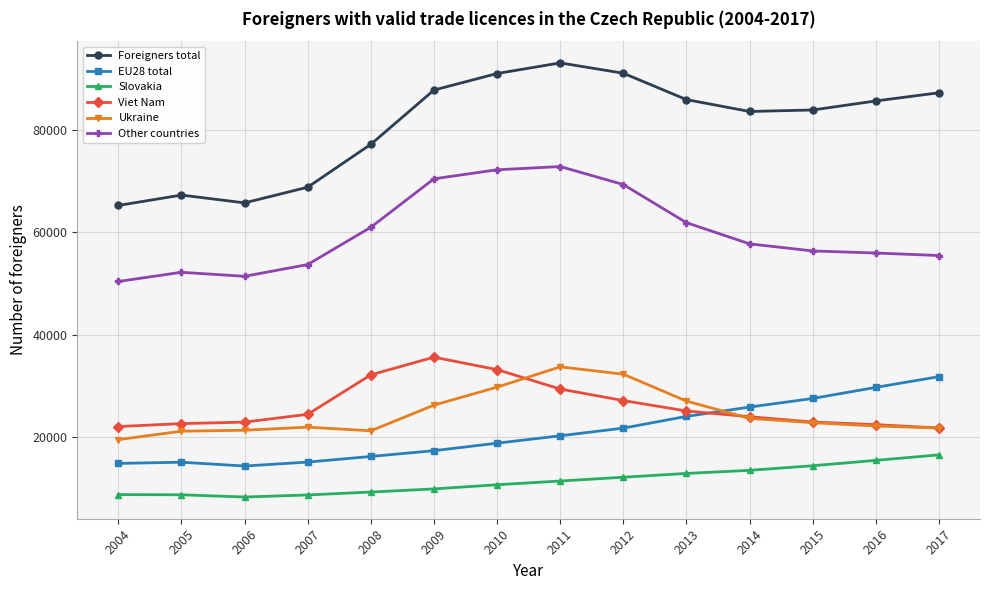

How many distinct data groups are displayed?

6